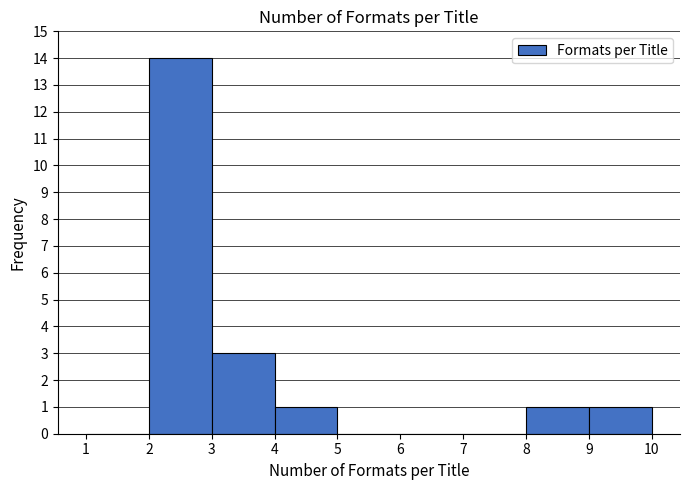

Which range on the x-axis has the tallest bar?

2 to 3